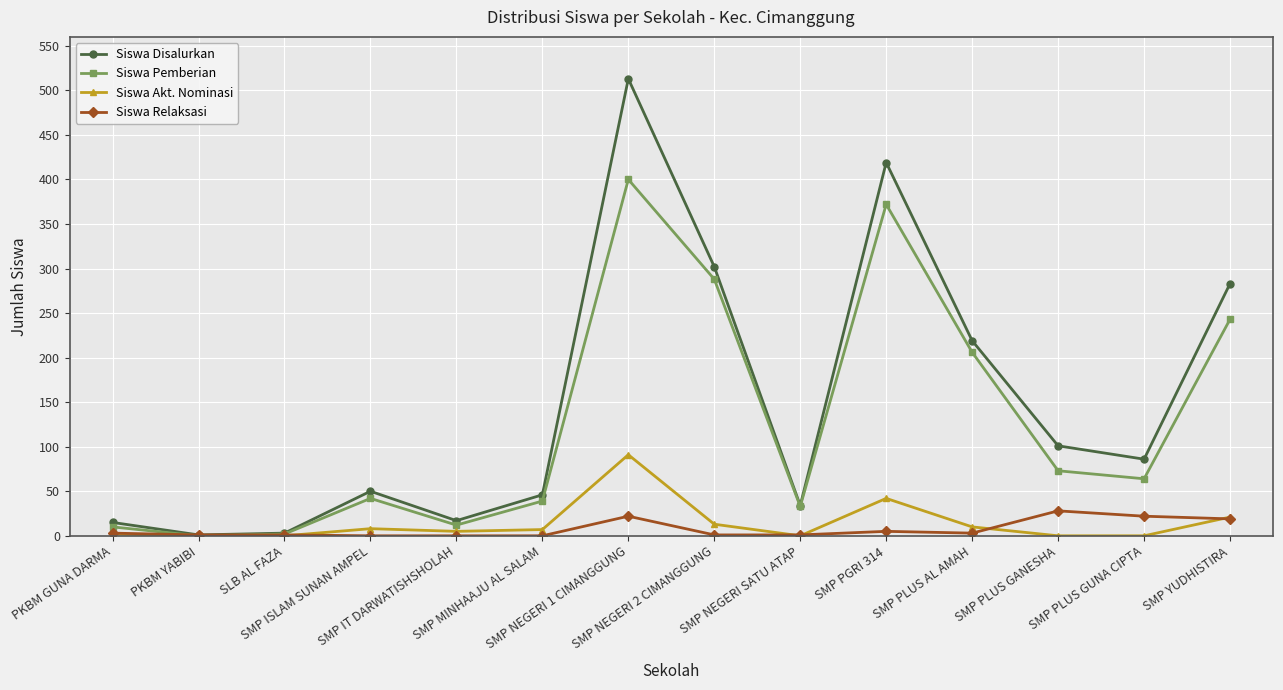

What is the label of the 10th point from the right?

SMP IT DARWATISHSHOLAH